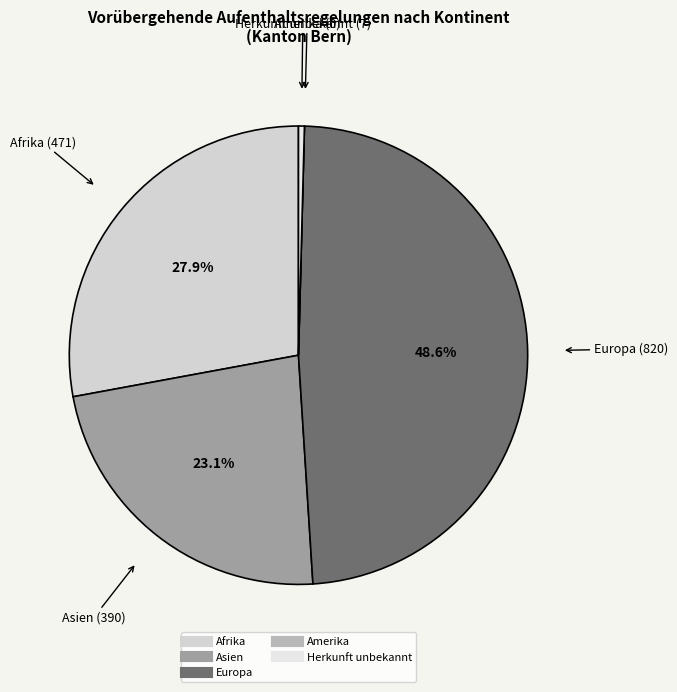

Does any single category account for the majority?

No